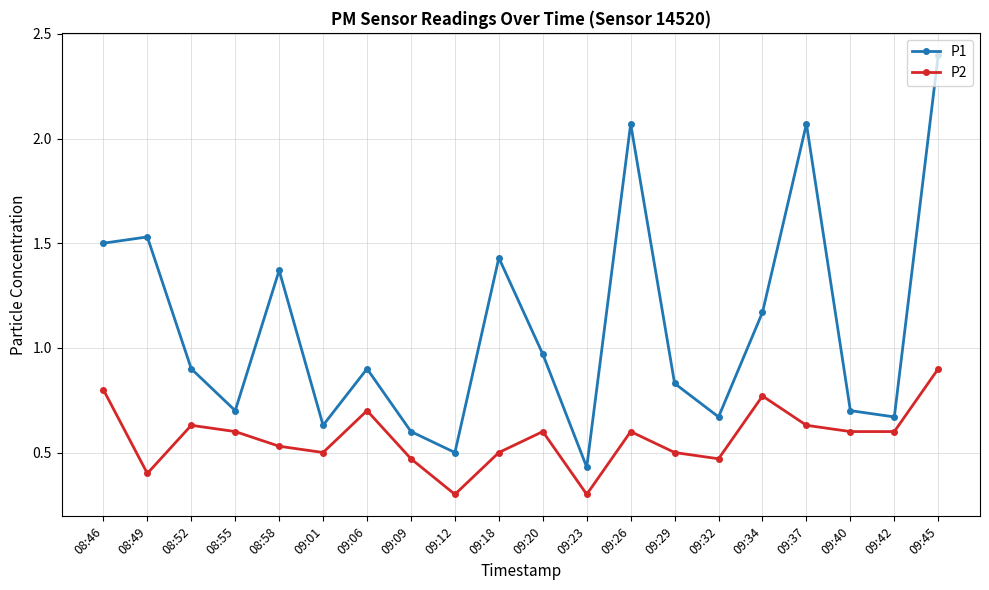

How many lines are shown in the chart?

2